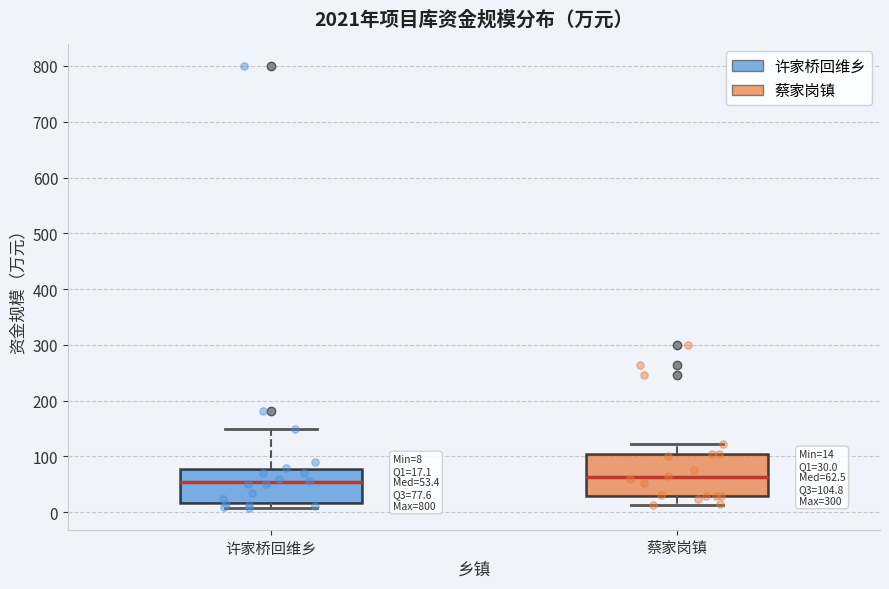

Comparing the boxes themselves (not the whiskers), which one is the tallest?

蔡家岗镇